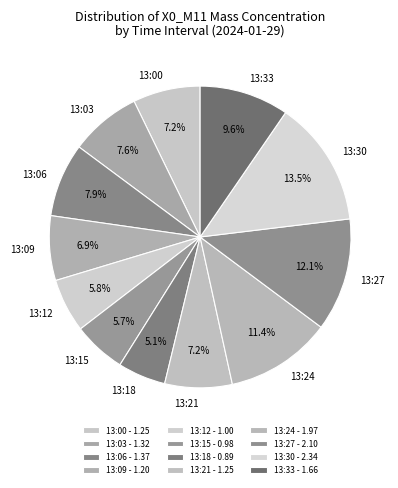

Is 13:27 the majority of the pie?

No